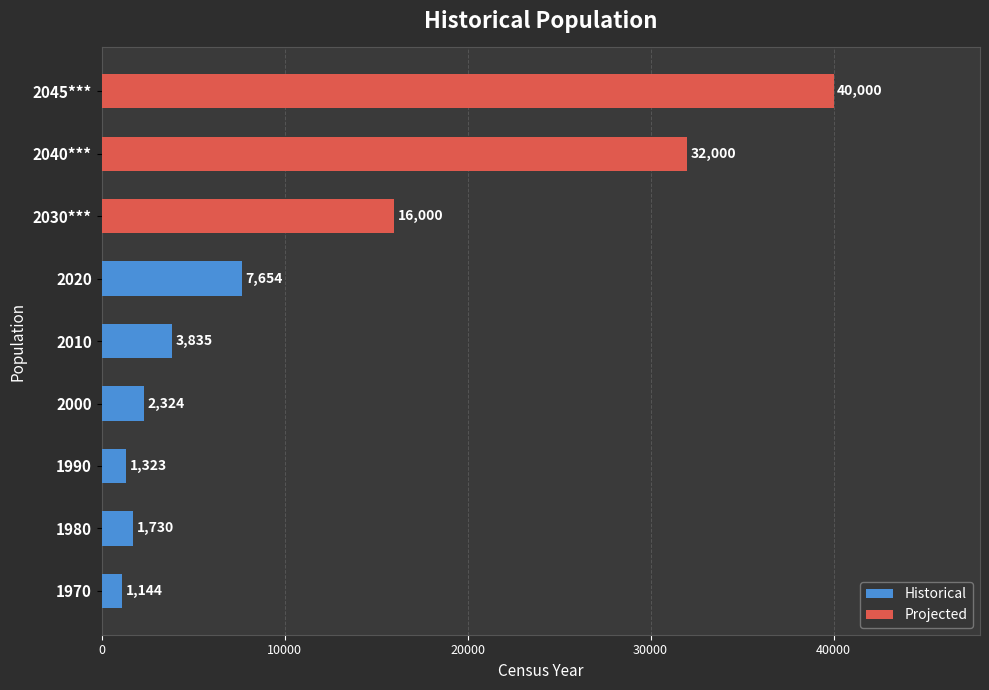

Approximately how many times larger is the value at 1980 compared to 1990?

1.3